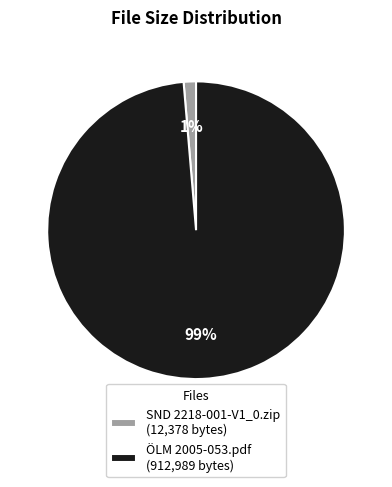

The ÖLM 2005-053.pdf slice represents 89% of the pie. True or false?

False